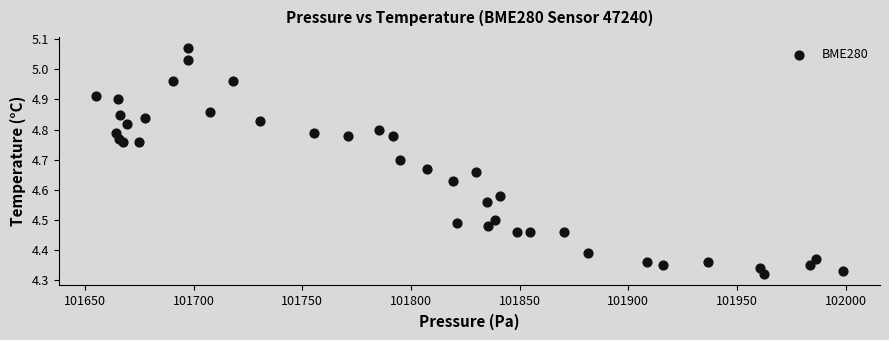

What is the range of X values (max minus min)?

343.5